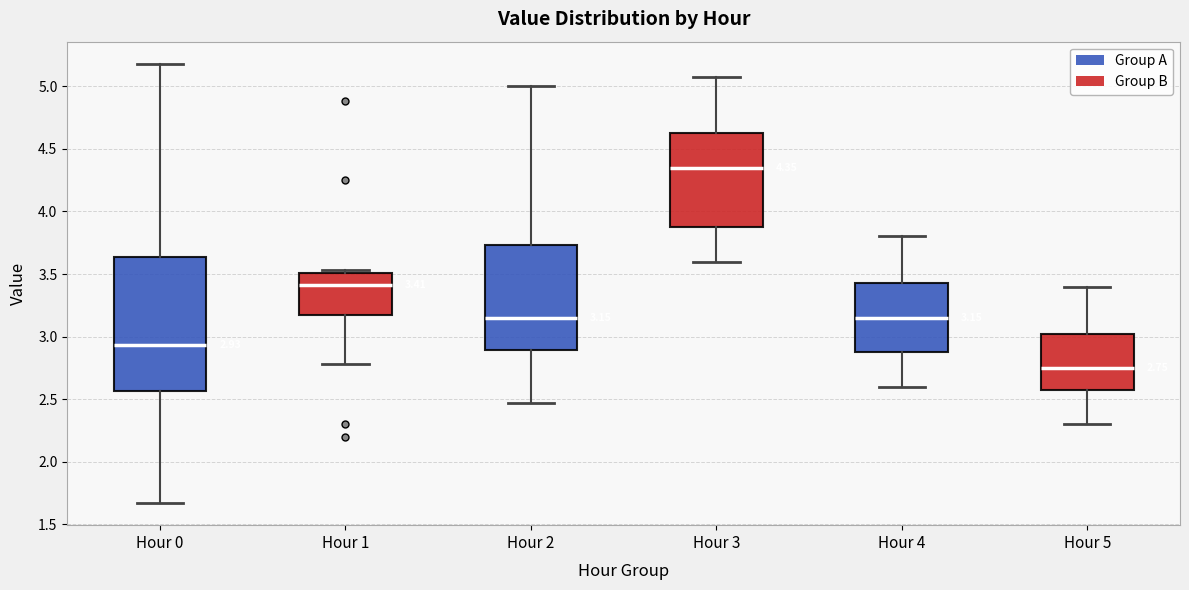

Which box is the tallest, from its lower edge to its upper edge?

Hour 0